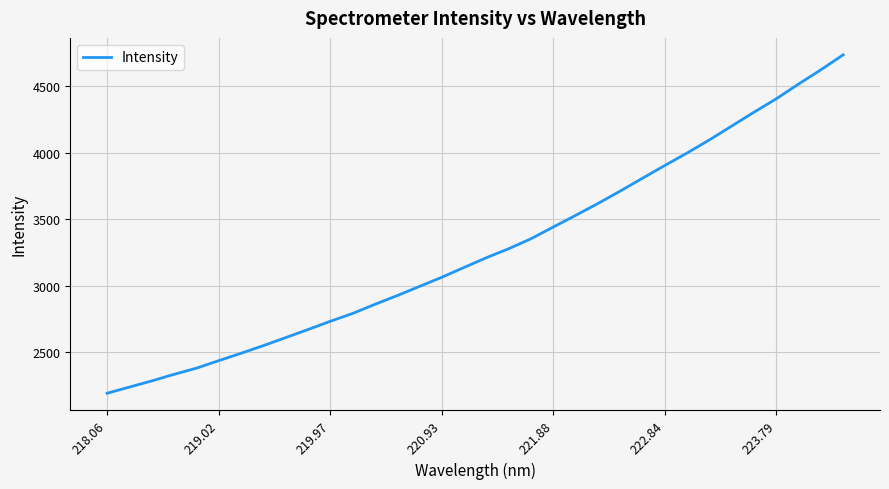

What is the minimum value shown in the chart?

2192.5